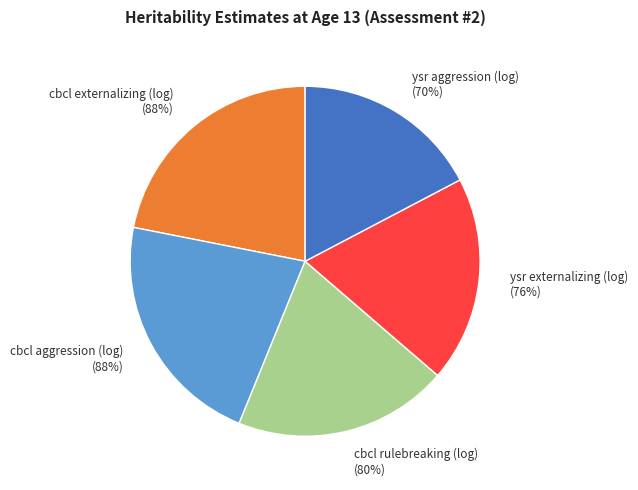

What is the change in value from cbcl rulebreaking (log) to ysr aggression?

-0.1